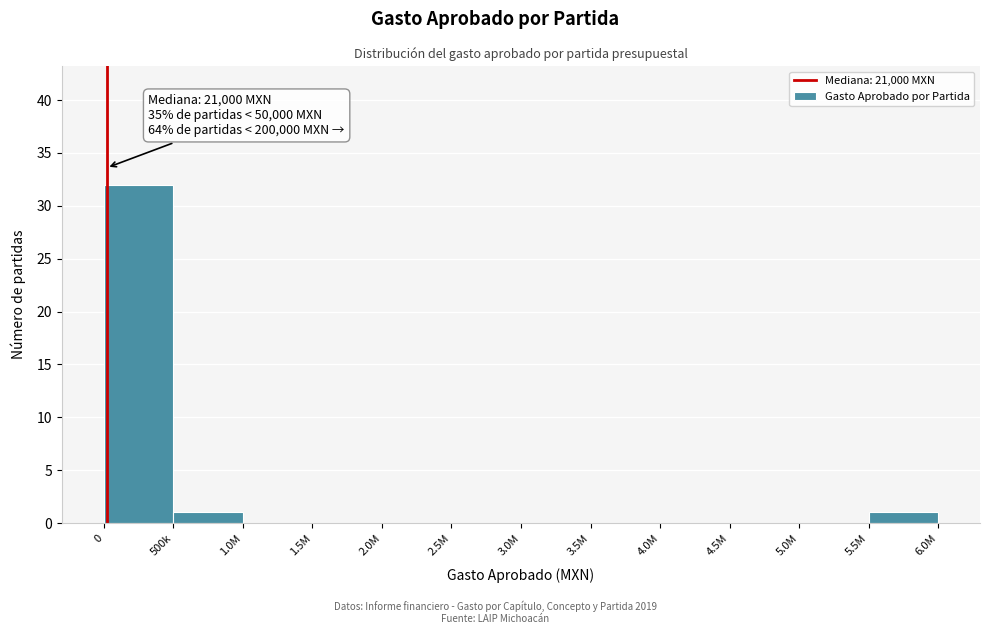

Reading left to right, list all the values displayed in this chart.

0=32	500k=1	1.0M=0	1.5M=0	2.0M=0	2.5M=0	3.0M=0	3.5M=0	4.0M=0	4.5M=0	5.0M=0	5.5M=1